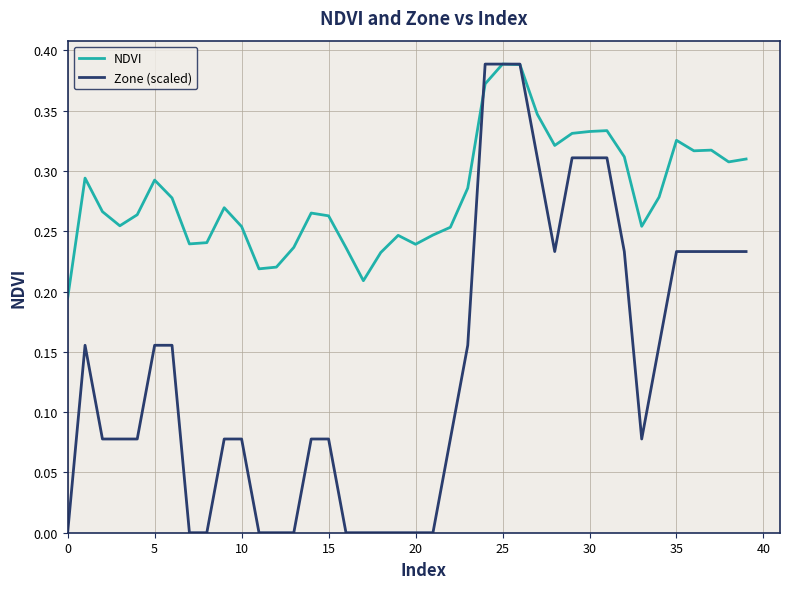

Rank the series by their average value, from highest to lowest.

NDVI, Zone (scaled)